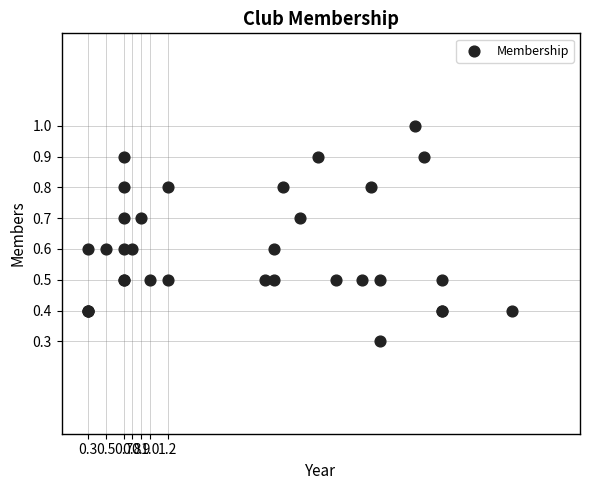

What Y value in the scatter plot is closest to 0?

0.3